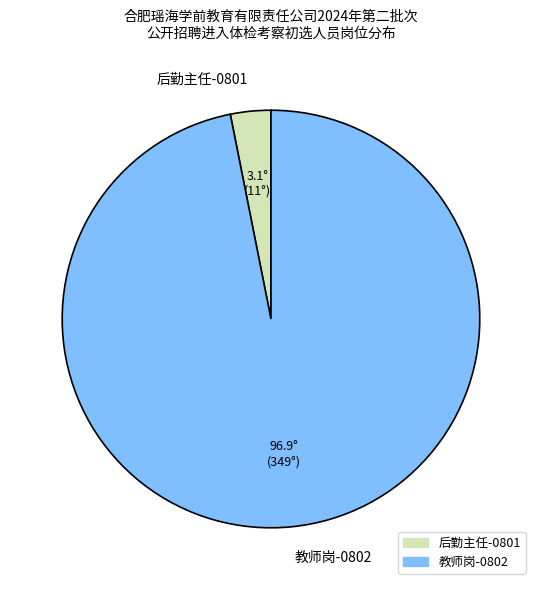

What is the smallest slice in the pie chart?

后勤主任-0801